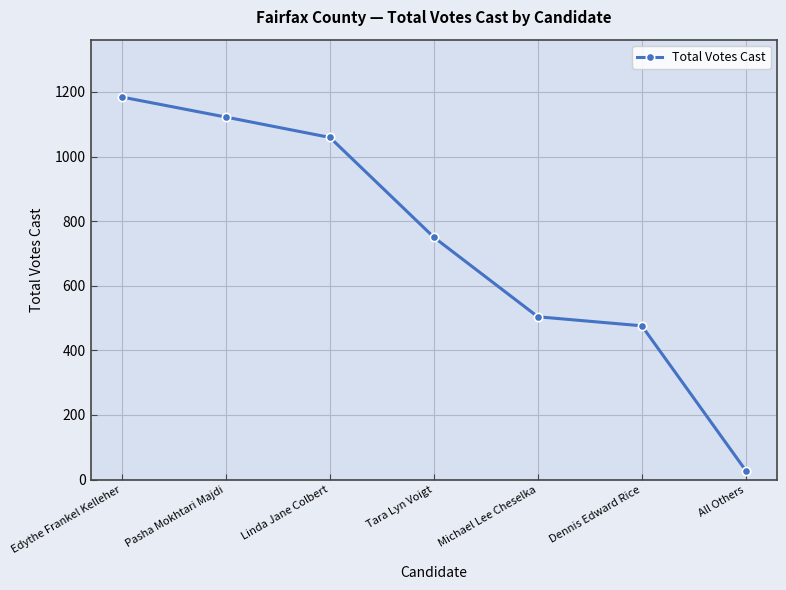

Reading left to right, what are all the values shown in this chart?

Edythe Frankel Kelleher=1184	Pasha Mokhtari Majdi=1122	Linda Jane Colbert=1059	Tara Lyn Voigt=750	Michael Lee Cheselka=504	Dennis Edward Rice=476	All Others=28